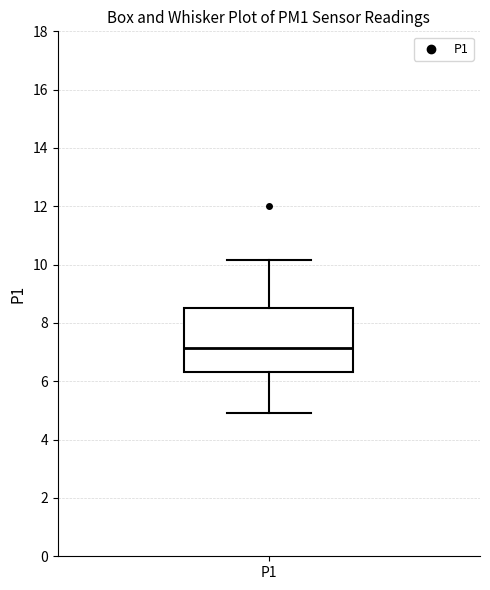

Transcribe this box plot: give where the median line is, the range the box spans, and where the two whiskers end, as read against the y-axis. The values are not printed on the chart, so give them approximately, as read against the axis.

median 7.2, box 6.4 to 8.6, whiskers 5.0 to 10.2